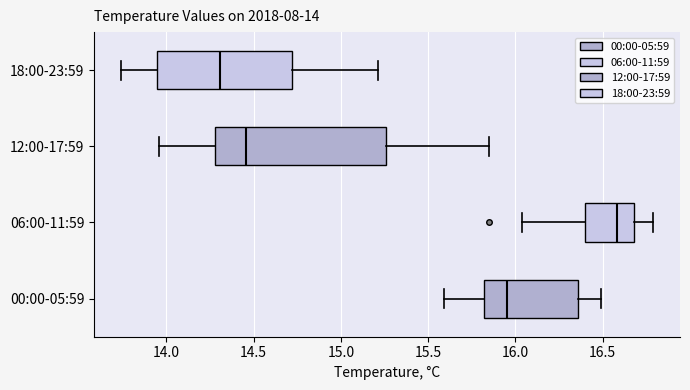

Which box has the furthest to the left median line?

18:00-23:59